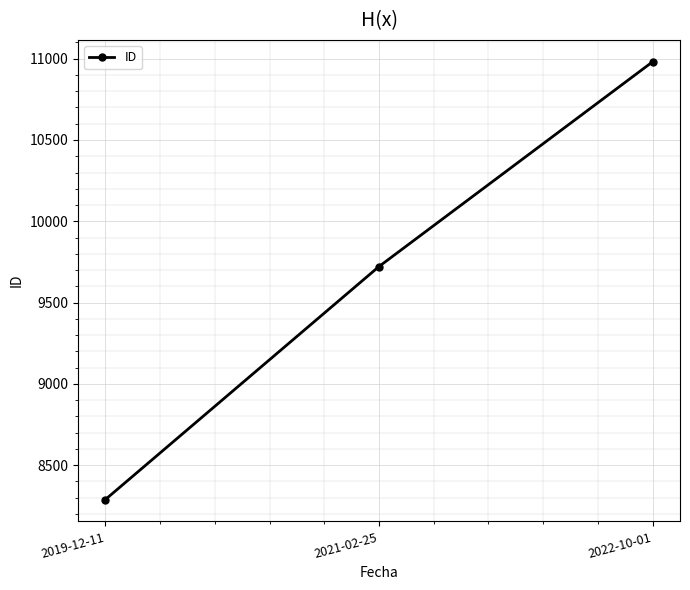

Reading left to right, list all the values displayed in this chart.

2019-12-11=8289	2021-02-25=9722	2022-10-01=10981